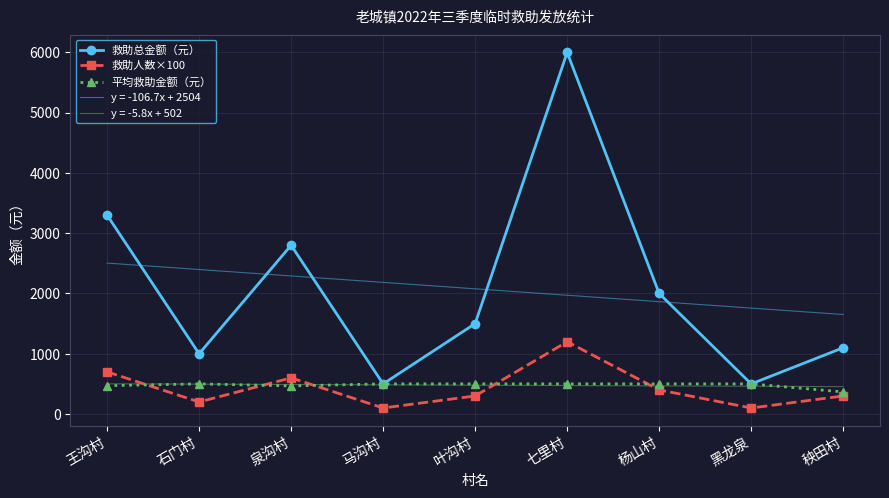

The value of 救助人数×100 at 叶沟村 is 300.0. True or false?

True